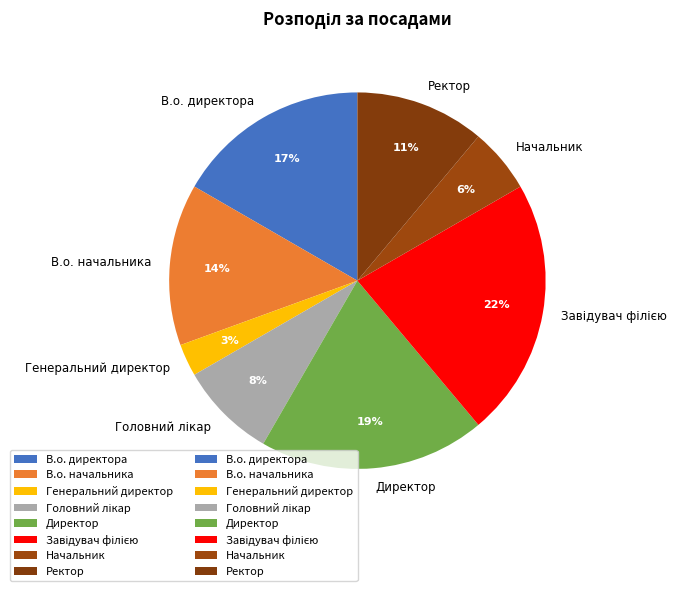

Is there a majority slice in this chart?

No